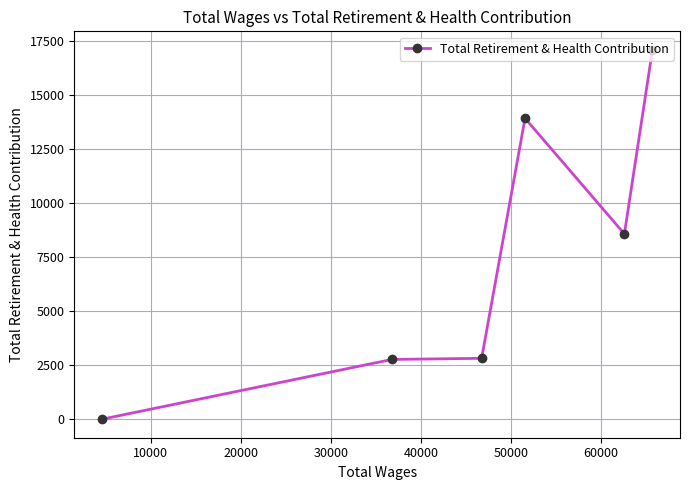

What is the greatest value displayed?

17103